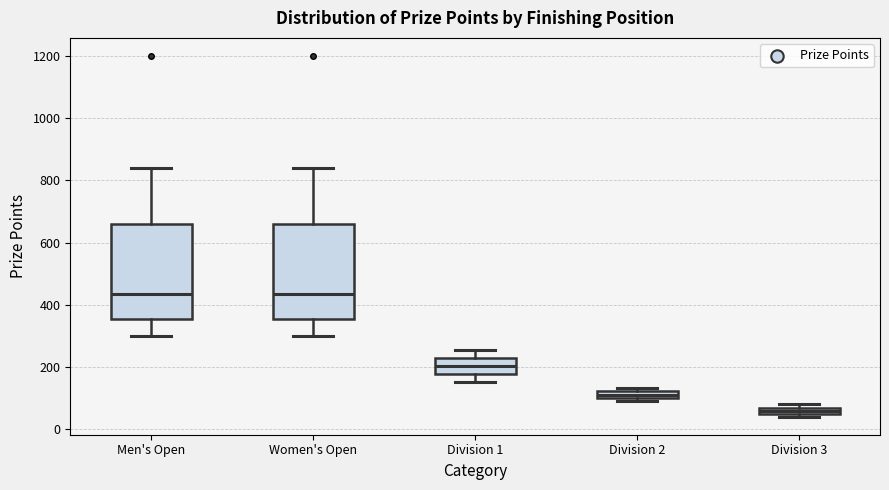

Where is the lower edge of the box for Women's Open on the y-axis? The values are not printed on the chart, so give them approximately, as read against the axis.

360